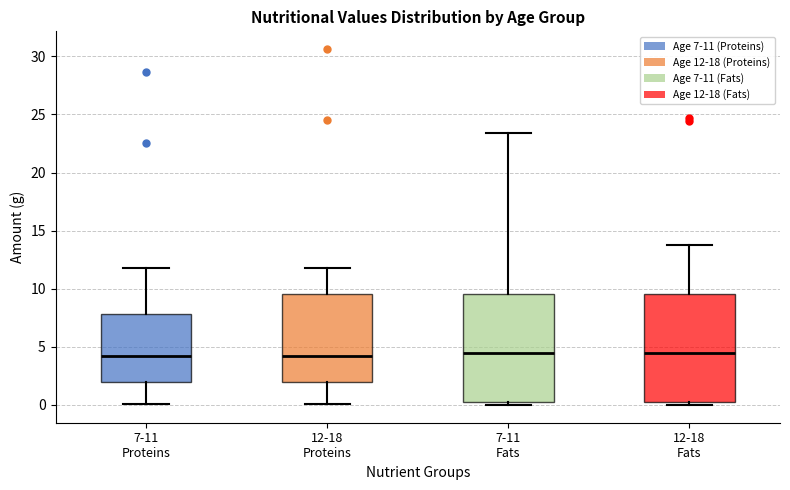

Reading left to right, transcribe this box plot: for each box, give where its median line is, the range the box spans, and where its two whiskers end, as read against the y-axis. The values are not printed on the chart, so give them approximately, as read against the axis.

7-11 Proteins: median 4.0, box 2.0 to 8.0, whiskers 0.0 to 12.0
12-18 Proteins: median 4.0, box 2.0 to 9.5, whiskers 0.0 to 12.0
7-11 Fats: median 4.5, box 0.0 to 9.5, whiskers 0.0 (just below the box's lower edge) to 23.5
12-18 Fats: median 4.5, box 0.0 to 9.5, whiskers 0.0 (just below the box's lower edge) to 14.0